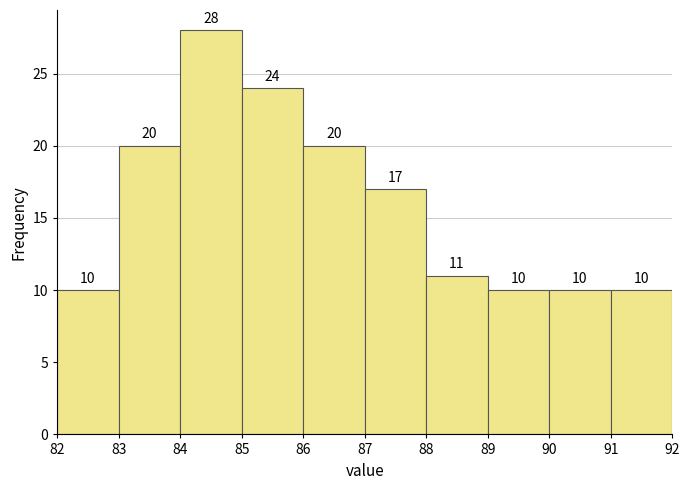

Reading left to right, transcribe this chart: for each bar, give the range it covers on the x-axis and its height.

82 to 83: 10
83 to 84: 20
84 to 85: 28
85 to 86: 24
86 to 87: 20
87 to 88: 17
88 to 89: 11
89 to 90: 10
90 to 91: 10
91 to 92: 10